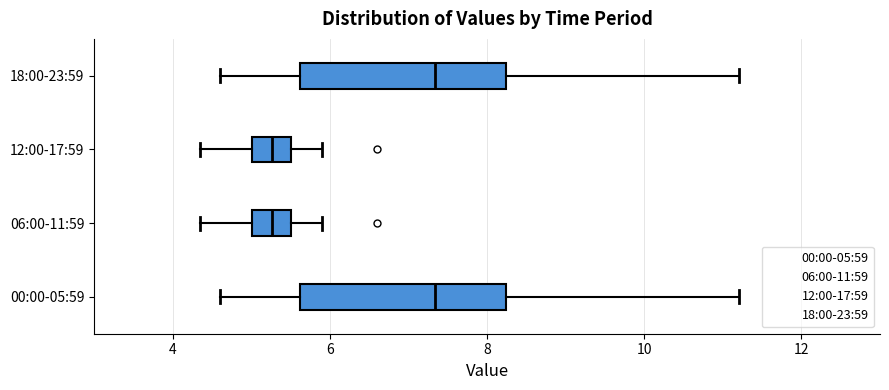

Reading bottom to top, read every box against the x-axis: the position of its median line, the range the box covers, and the ends of its whiskers. The values are not printed on the chart, so give them approximately, as read against the axis.

00:00-05:59: median 7.4, box 5.6 to 8.2, whiskers 4.6 to 11.2
06:00-11:59: median 5.2, box 5.0 to 5.6, whiskers 4.4 to 6.0
12:00-17:59: median 5.2, box 5.0 to 5.6, whiskers 4.4 to 6.0
18:00-23:59: median 7.4, box 5.6 to 8.2, whiskers 4.6 to 11.2